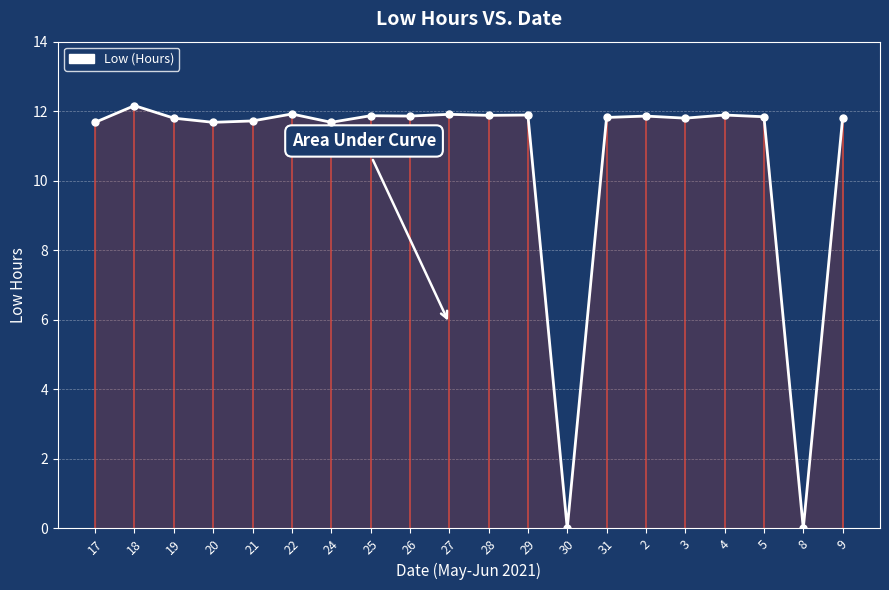

Which category has the lowest value across all series?

30